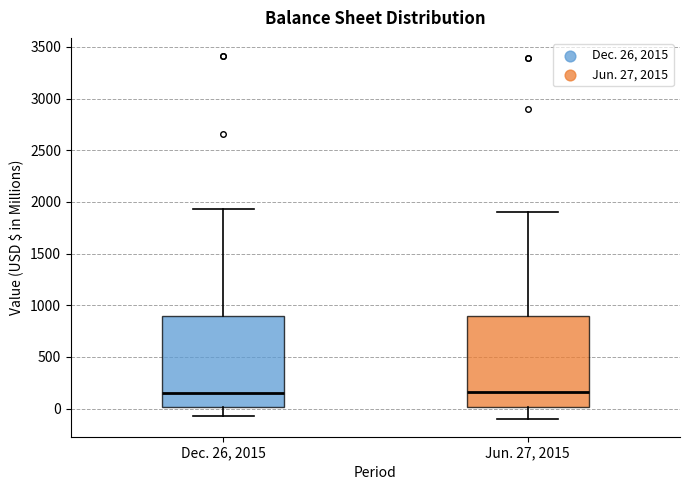

Reading left to right, read every box against the y-axis: the position of its median line, the range the box covers, and the ends of its whiskers. The values are not printed on the chart, so give them approximately, as read against the axis.

Dec. 26, 2015: median 150, box 0 to 900, whiskers -50 to 1950
Jun. 27, 2015: median 150, box 0 to 900, whiskers -100 to 1900